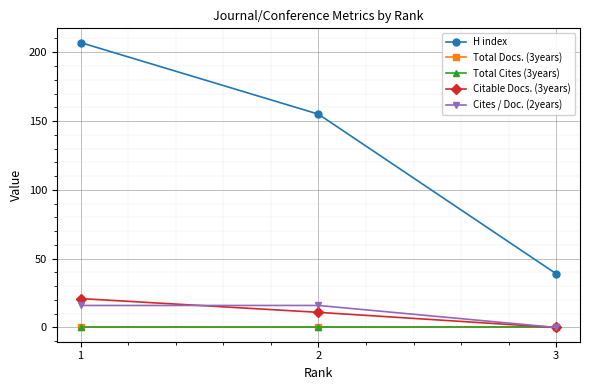

Is this an area chart (filled region under the line)?

No